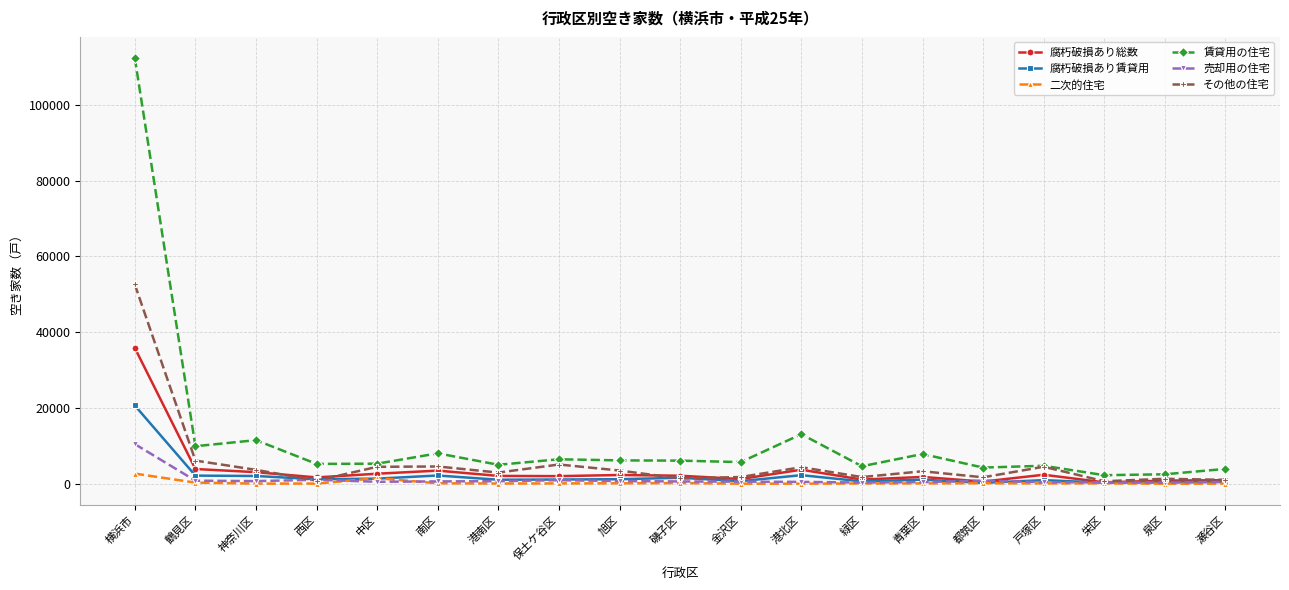

Which category has the highest value across all series?

横浜市